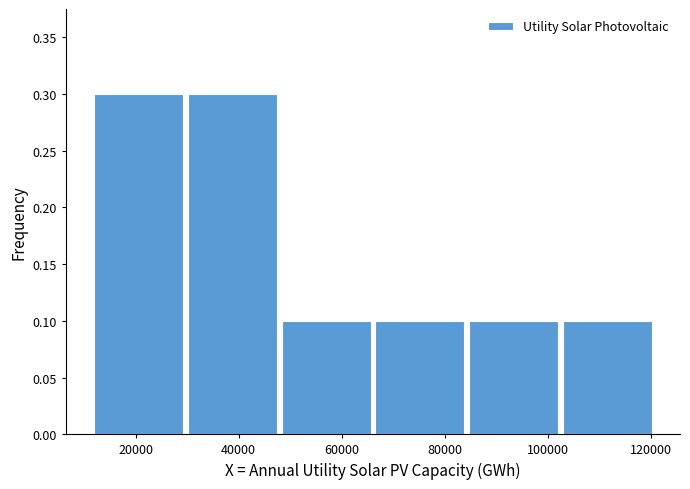

Reading left to right, list every bar in this chart as the range it spans on the x-axis followed by its height. Neither the bar edges nor the heights are printed on the chart, so give them approximately, as read against the axes.

12000 to 30000: 0.3
30000 to 48000: 0.3
48000 to 66000: 0.1
66000 to 84000: 0.1
84000 to 102000: 0.1
102000 to 122000: 0.1